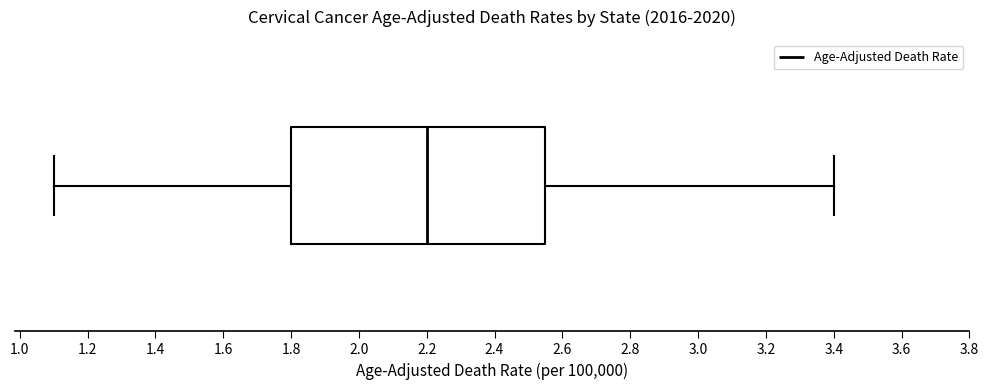

Where is the right edge of the box on the x-axis? The values are not printed on the chart, so give them approximately, as read against the axis.

2.56